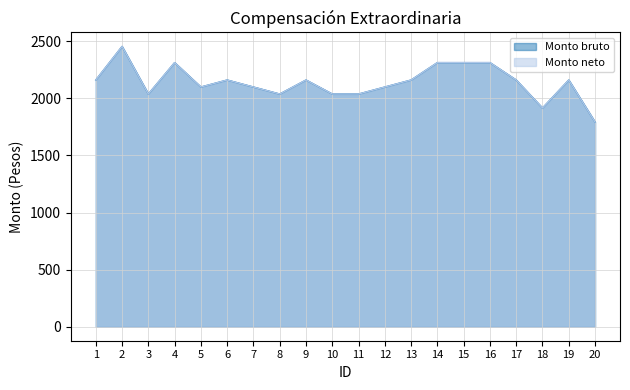

Does the chart have visible grid lines?

Yes